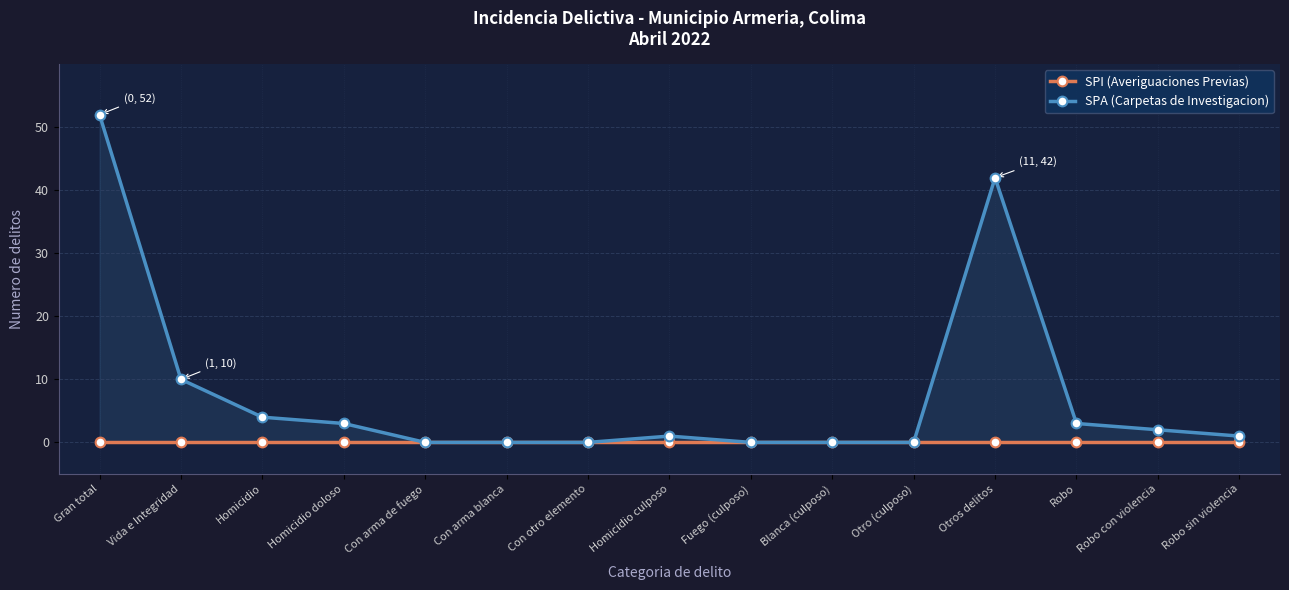

Which category has the highest value in the SPI (Averiguaciones Previas) series?

Gran total